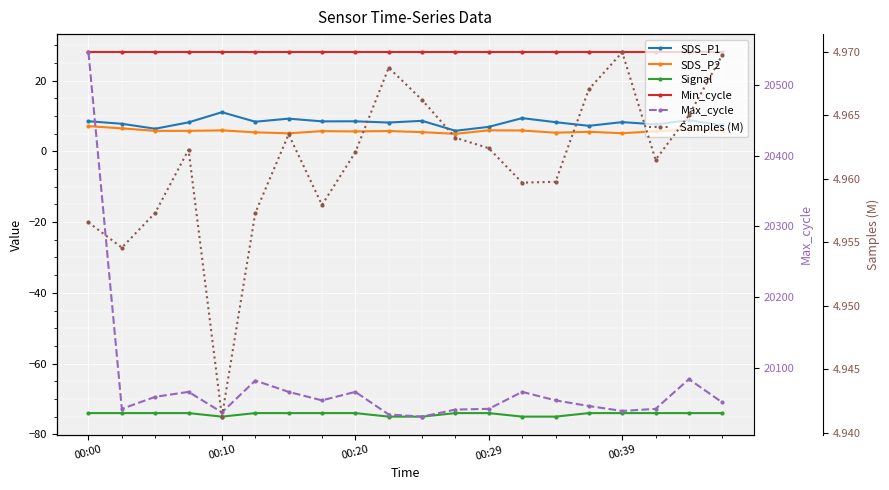

How many lines are shown in the chart?

6